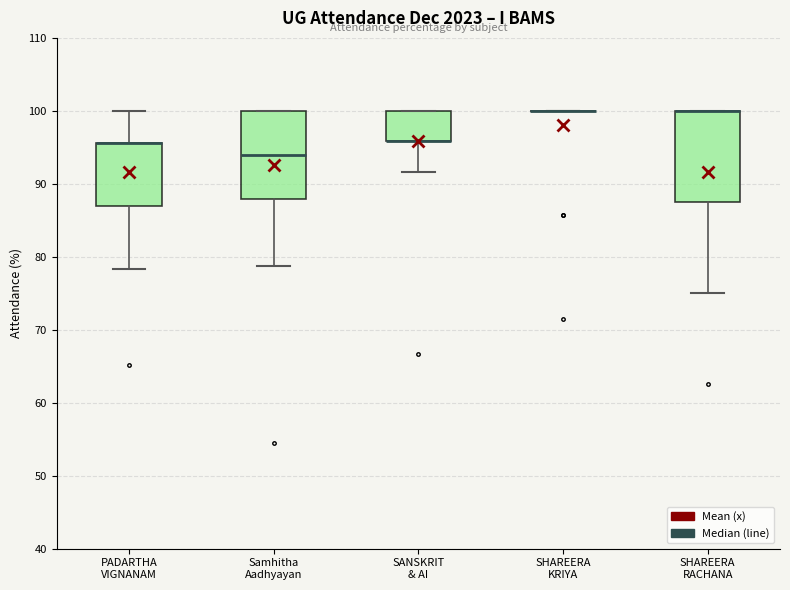

Reading left to right, read every box against the y-axis: the position of its median line, the range the box covers, and the ends of its whiskers. The values are not printed on the chart, so give them approximately, as read against the axis.

PADARTHA VIGNANAM: median 96 (drawn on the box's upper edge), box 87 to 96, whiskers 78 to 100
Samhitha Aadhyayan: median 94, box 88 to 100, whiskers 79 to 100
SANSKRIT & AI: median 96 (drawn on the box's lower edge), box 96 to 100, whiskers 92 to 100
SHAREERA KRIYA: box collapsed to a line at 100, whiskers 100 to 100
SHAREERA RACHANA: median 100 (drawn on the box's upper edge), box 88 to 100, whiskers 75 to 100